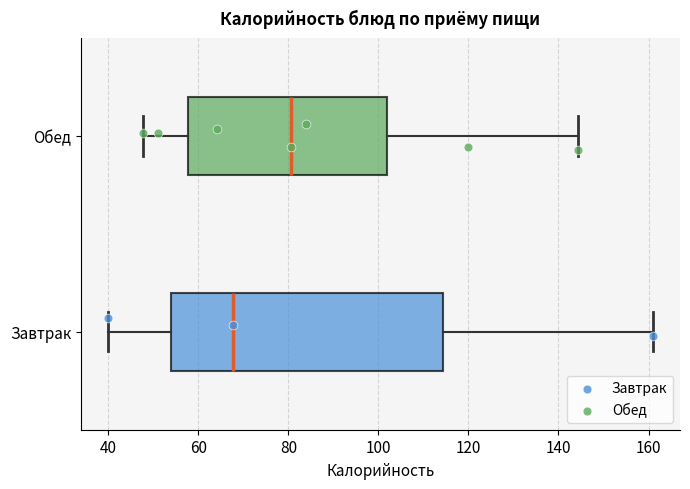

Which box is the widest, from its left edge to its right edge?

Завтрак